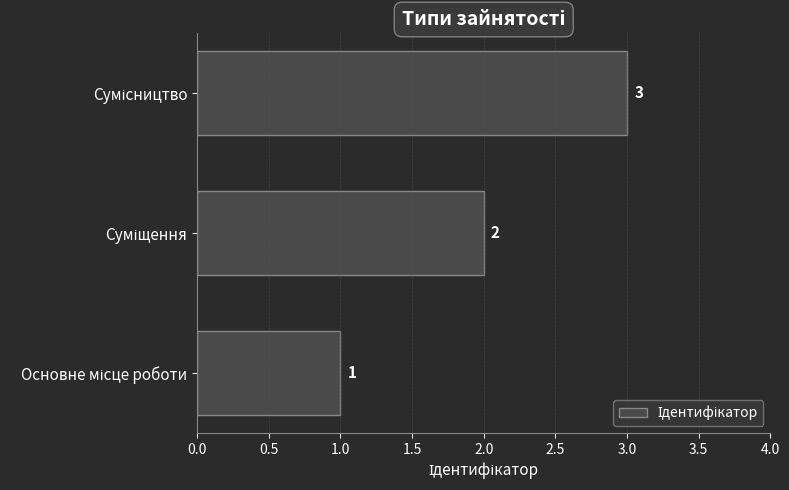

What is the greatest value displayed?

3